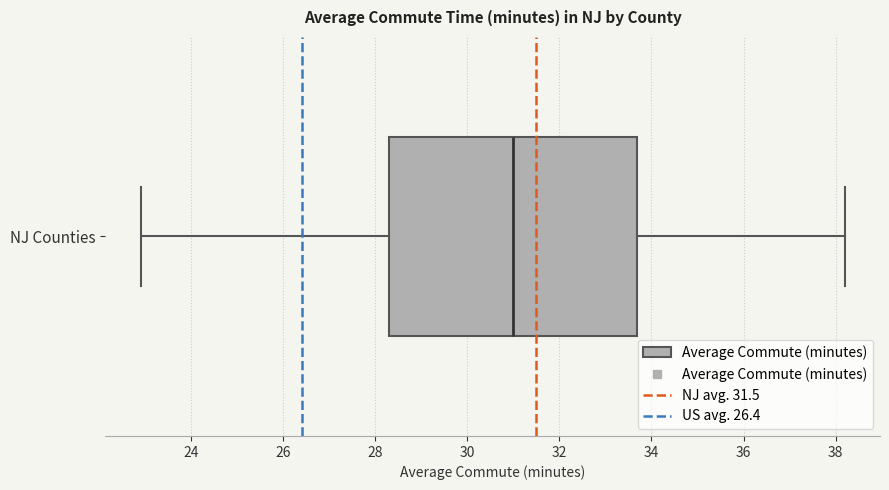

Read this box plot against the x-axis: the position of the median line, the range covered by the box, and the ends of both whiskers. The values are not printed on the chart, so give them approximately, as read against the axis.

median 31.0, box 28.4 to 33.6, whiskers 23.0 to 38.2